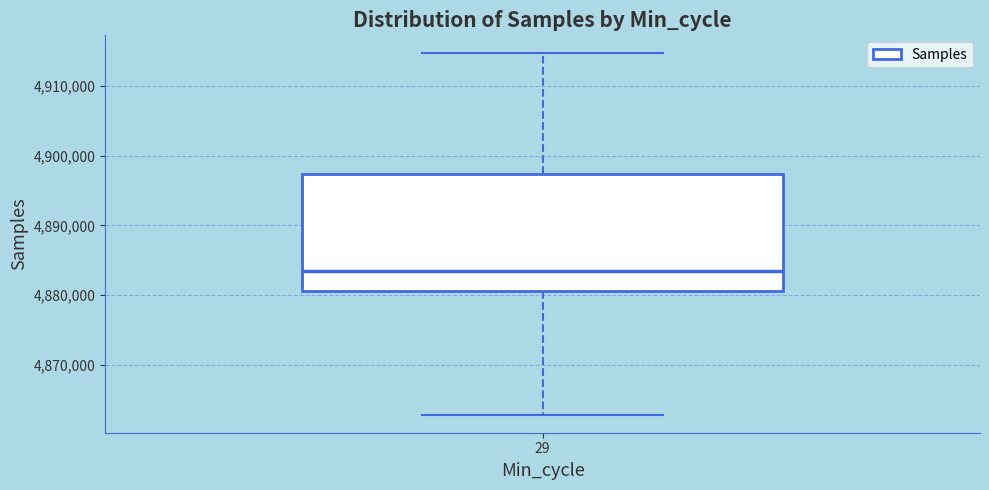

Transcribe this box plot: give where the median line is, the range the box spans, and where the two whiskers end, as read against the y-axis. The values are not printed on the chart, so give them approximately, as read against the axis.

median 4883000, box 4881000 to 4897000, whiskers 4863000 to 4915000